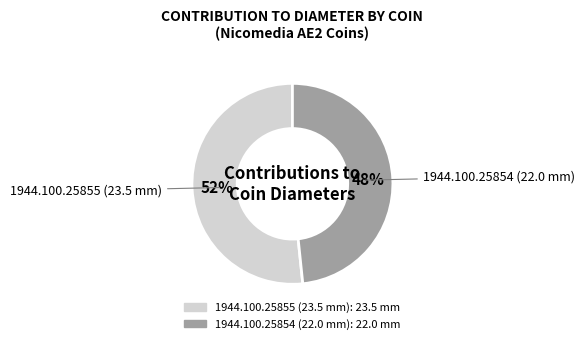

To the nearest percent, what is the average slice percentage?

50%